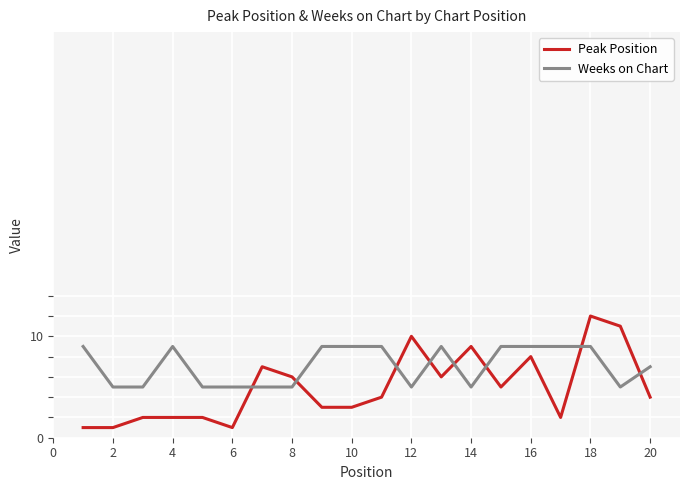

Which series has the largest total across all categories?

Weeks on Chart